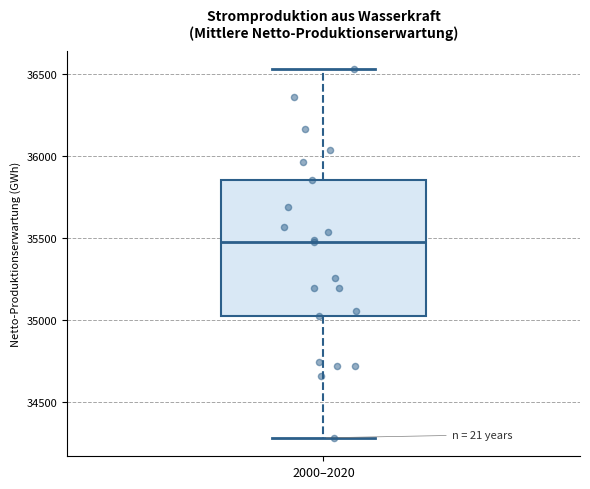

Where is the upper edge of the box for 2000–2020 on the y-axis? The values are not printed on the chart, so give them approximately, as read against the axis.

35850